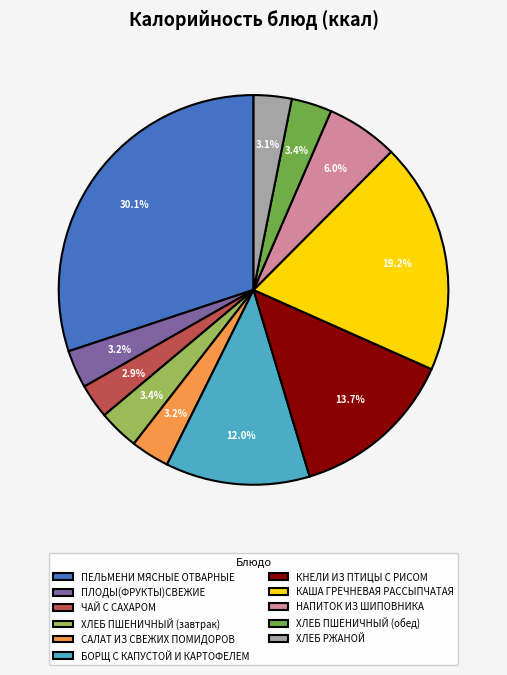

To the nearest percent, what is the combined percentage of КНЕЛИ ИЗ ПТИЦЫ С РИСОМ and ЧАЙ С САХАРОМ?

17%